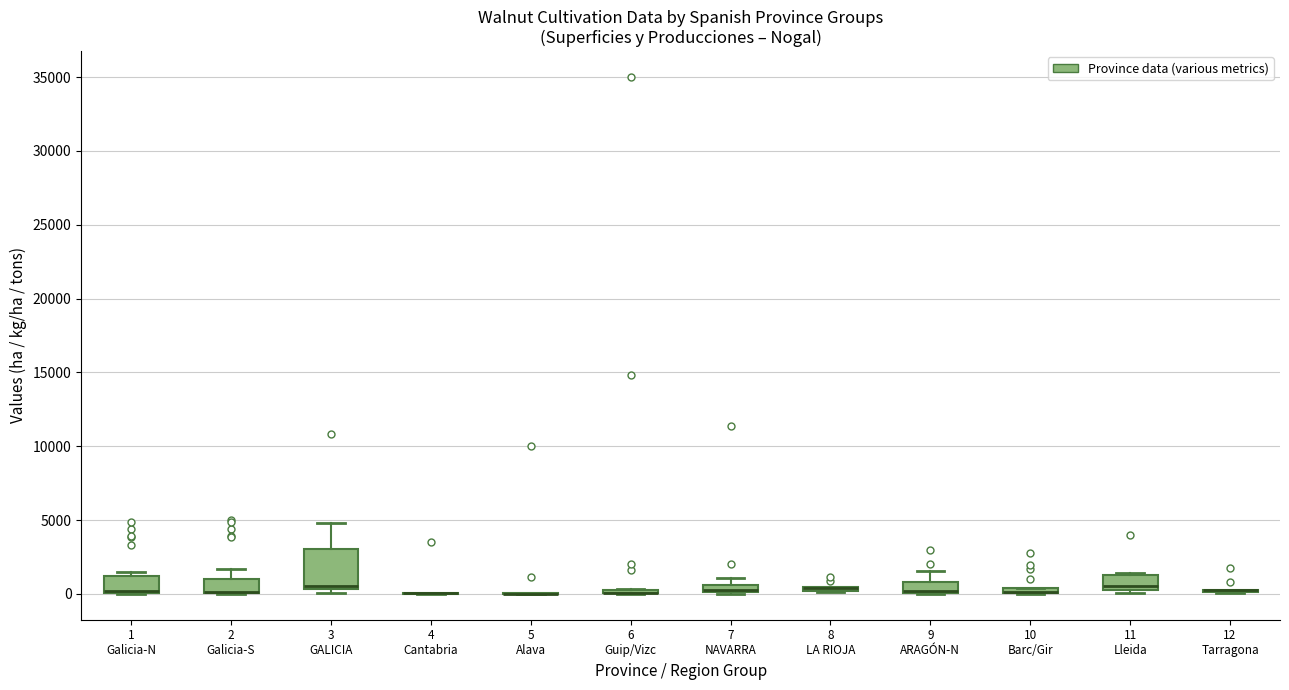

Comparing the boxes themselves (not the whiskers), which one is the tallest?

3 GALICIA